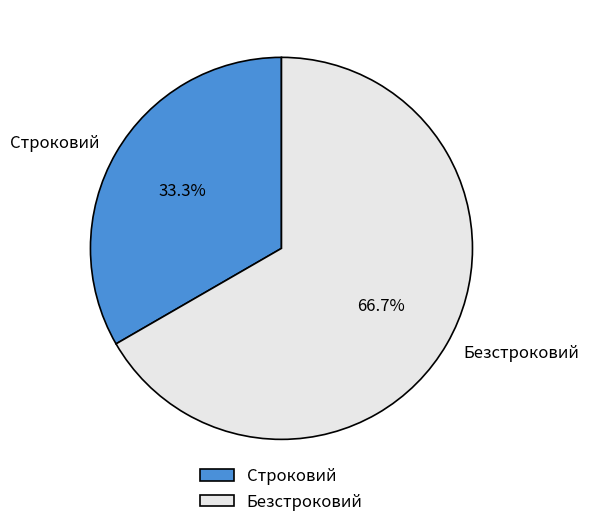

Which slice is the smallest?

Строковий